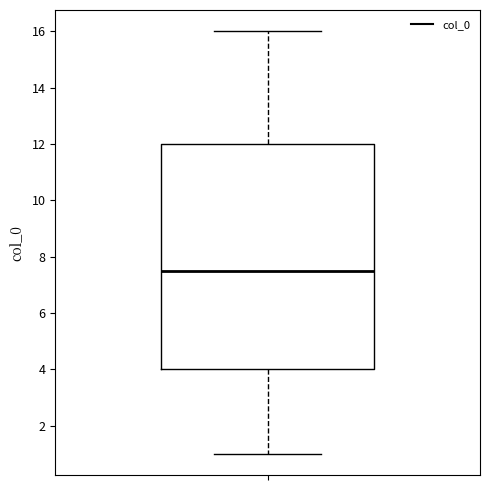

Read this box plot against the y-axis: the position of the median line, the range covered by the box, and the ends of both whiskers. The values are not printed on the chart, so give them approximately, as read against the axis.

median 7.6, box 4.0 to 12.0, whiskers 1.0 to 16.0